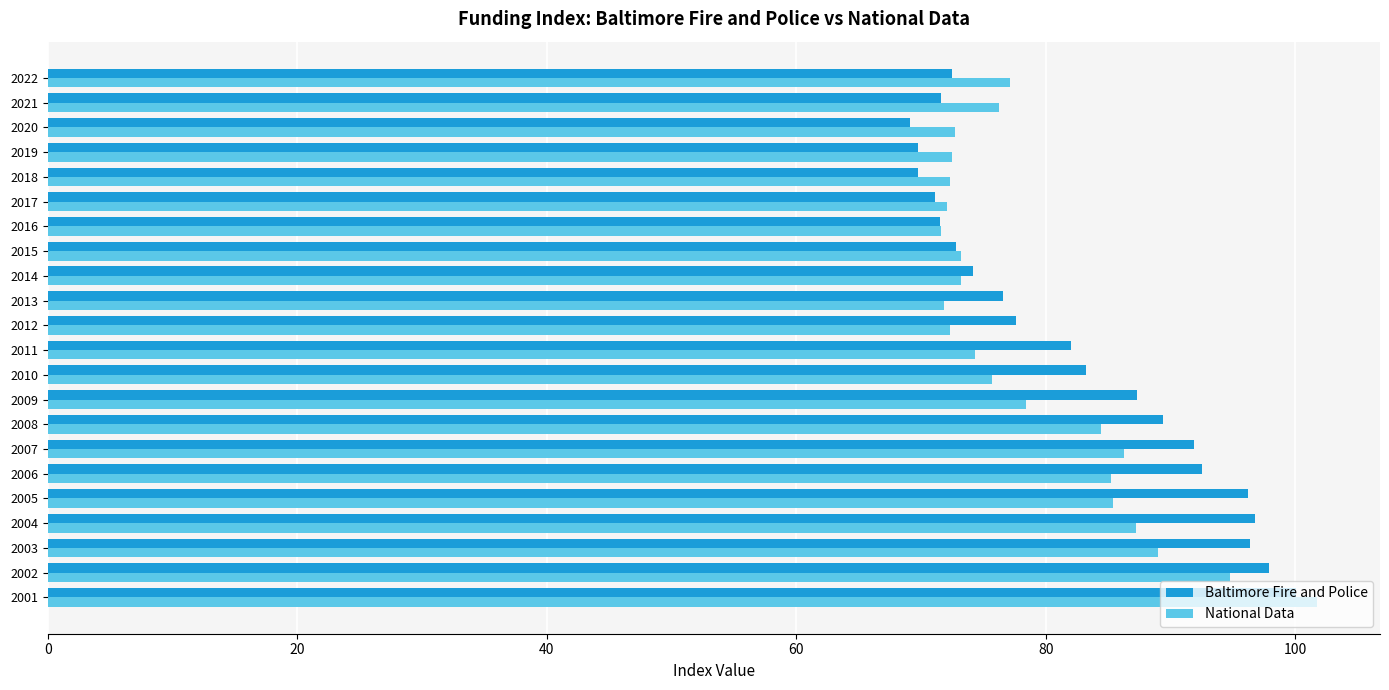

What is the average value of the National Data series?

79.4